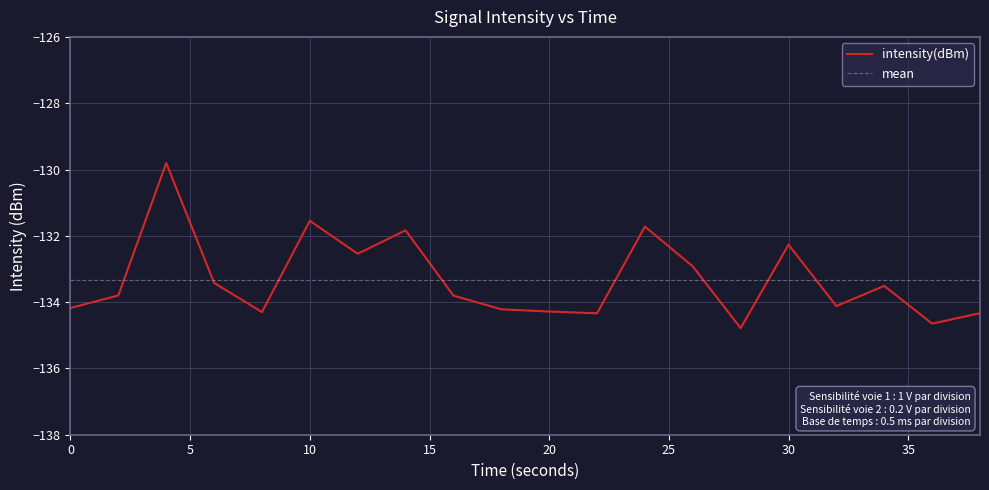

The chart shows a value of -47.3 at 8. True or false?

False